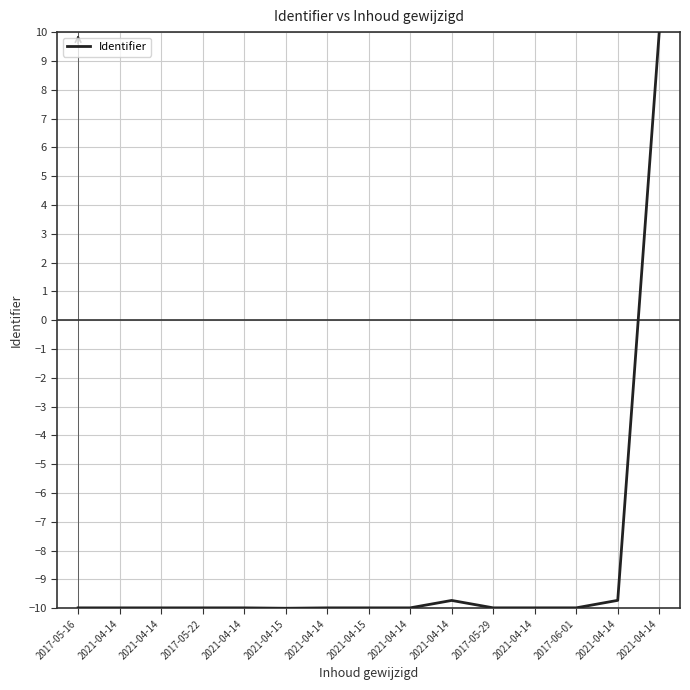

What is the difference between the maximum and minimum values?

20.0